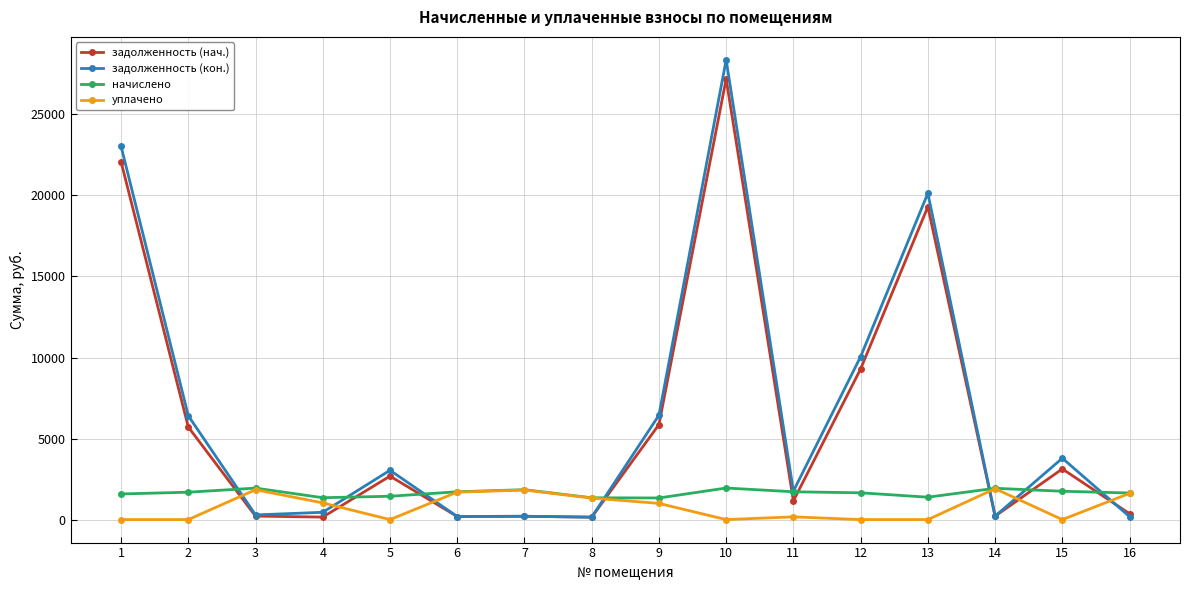

At which category does задолженность (кон.) reach its first local peak?

5